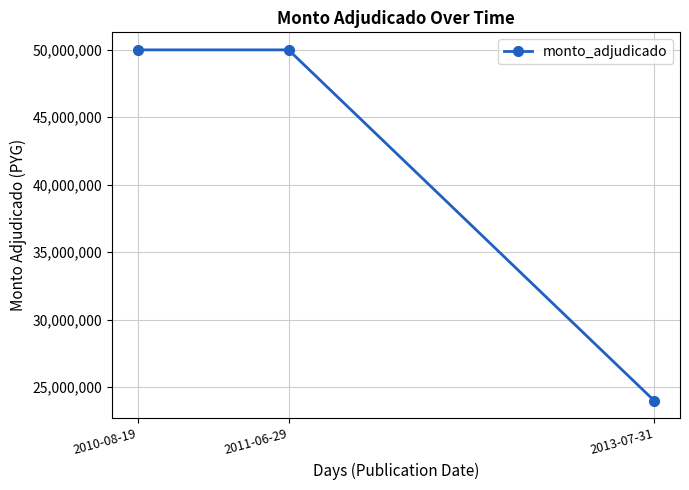

How many lines are shown in the chart?

1